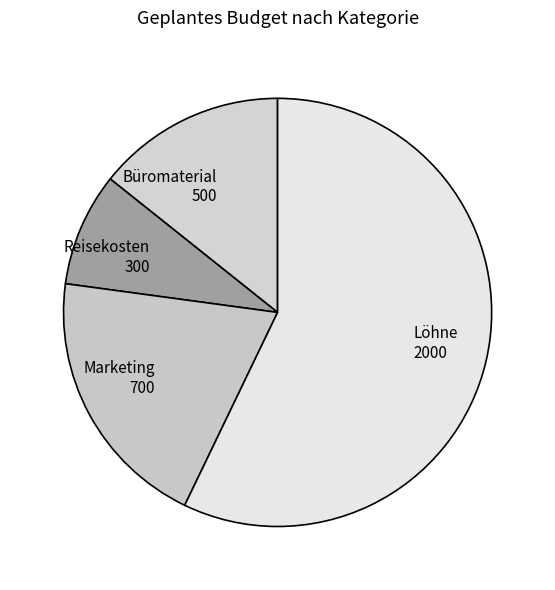

The Marketing slice represents 31% of the pie. True or false?

False